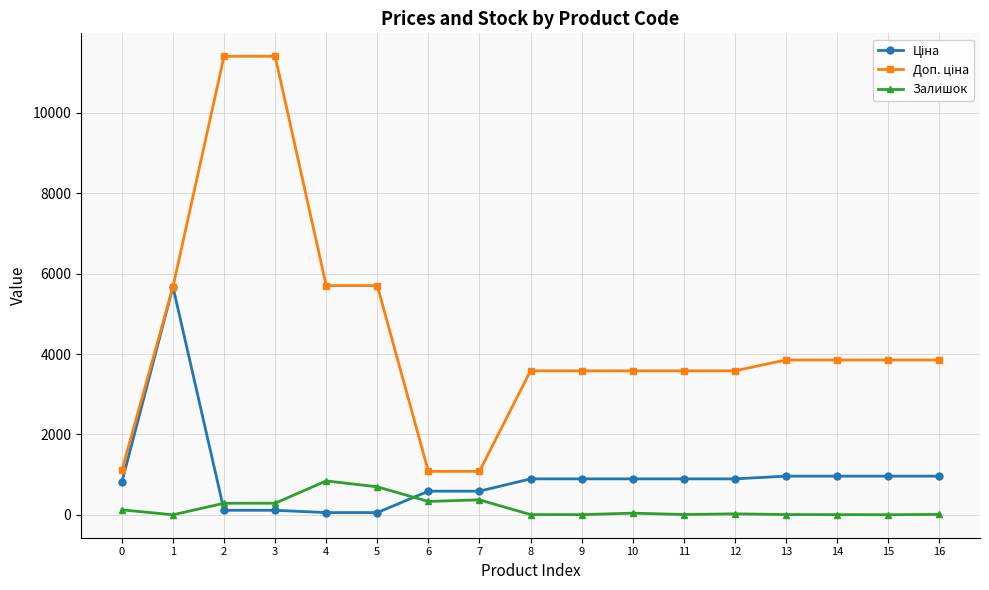

The value of Залишок at 5 is 268.1. True or false?

False